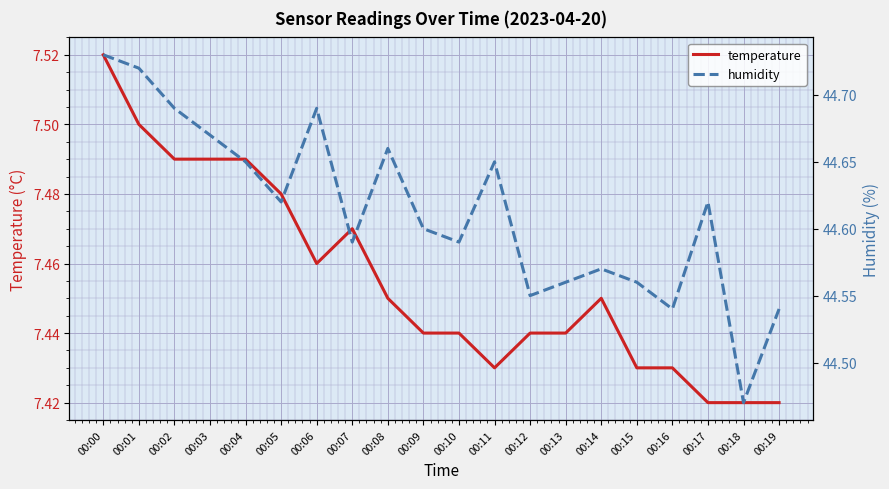

What is the difference between the humidity values at 00:17 and 00:06?

0.1